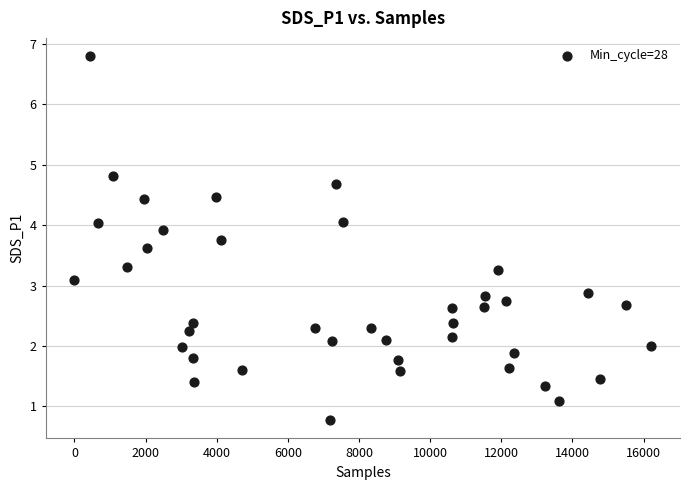

What is the range of X values (max minus min)?

16214.0